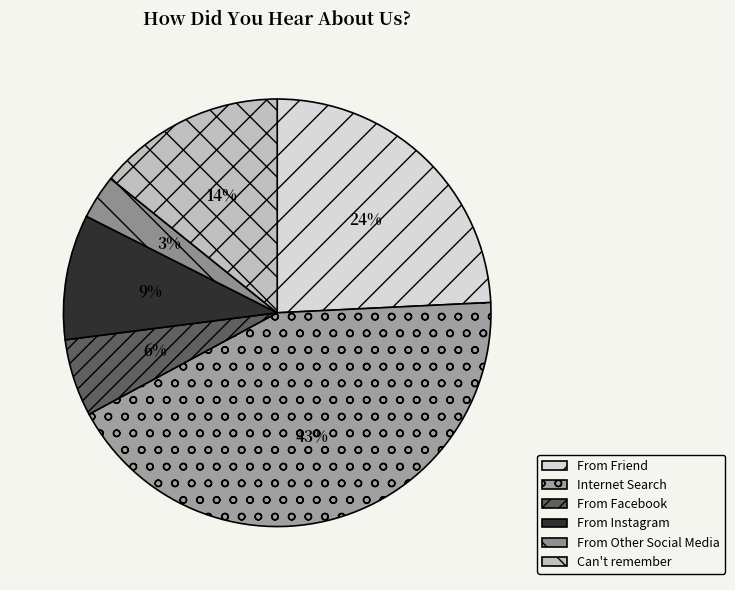

How many segments does this pie chart have?

6